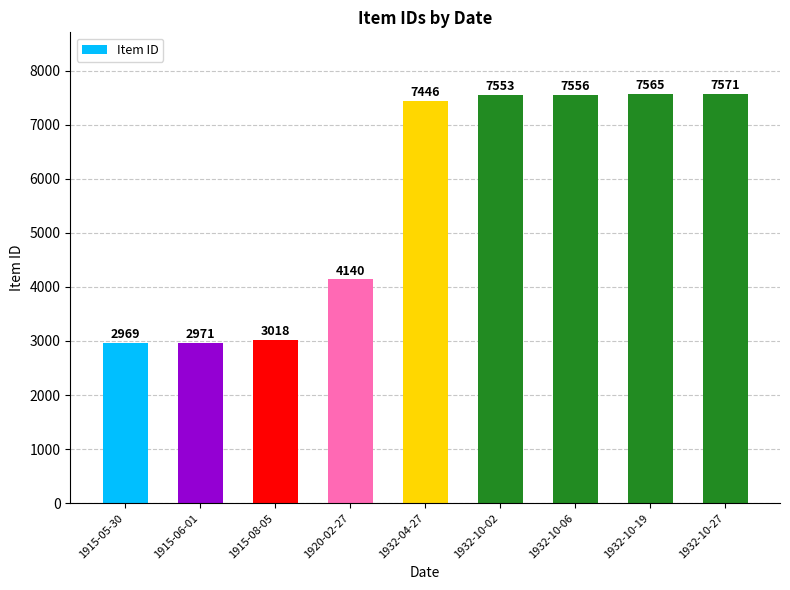

List the labels in order of value, largest first.

1932-10-27, 1932-10-19, 1932-10-06, 1932-10-02, 1932-04-27, 1920-02-27, 1915-08-05, 1915-06-01, 1915-05-30